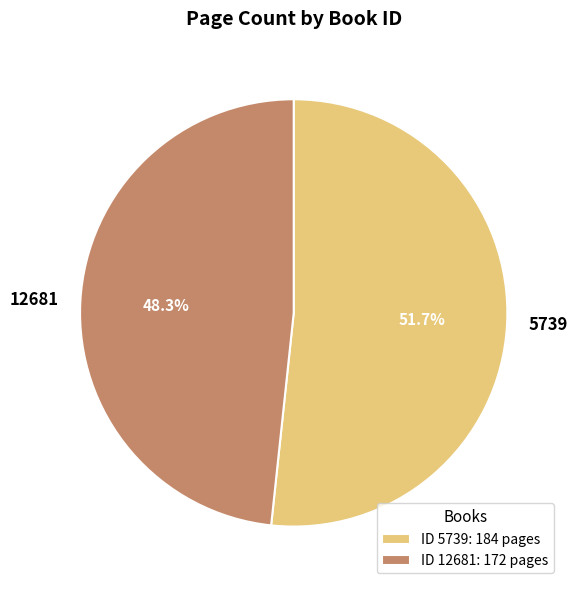

How many segments does this pie chart have?

2